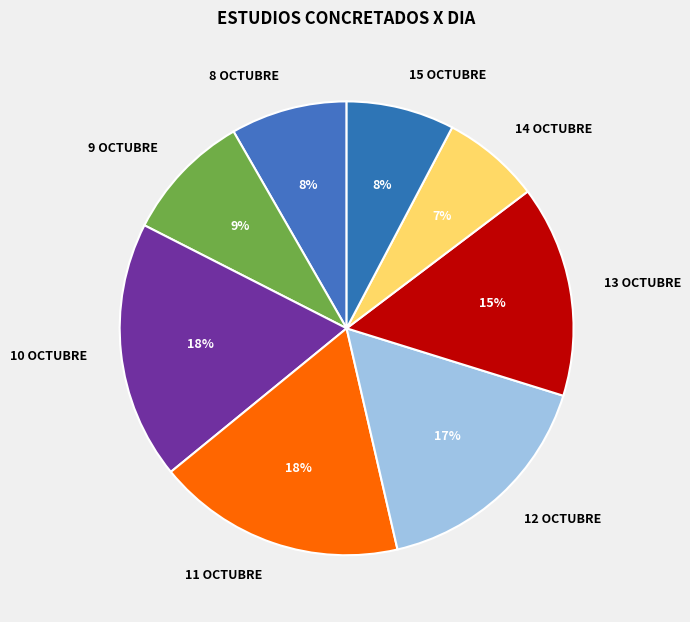

Which slice is the smallest?

14 OCTUBRE